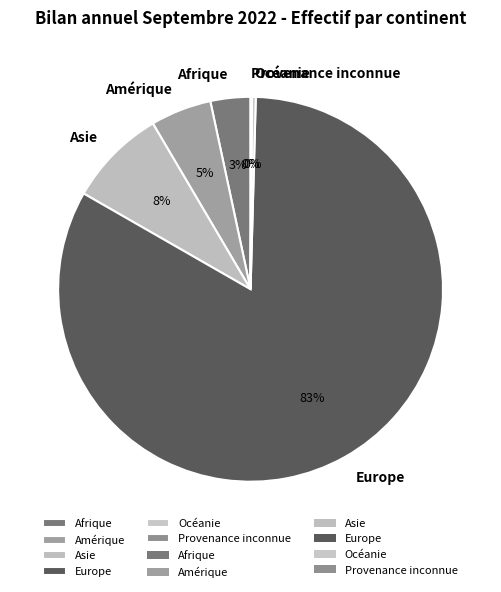

Which has a higher value, Océanie or Asie?

Asie